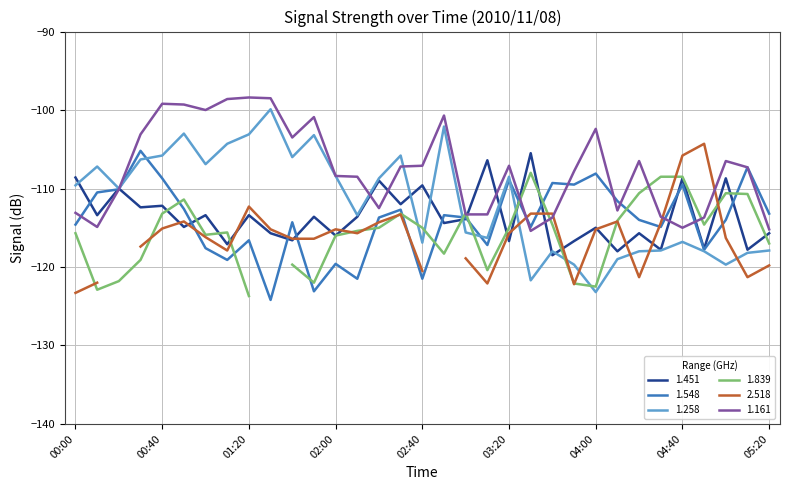

Is the value of 1.451 at 00:20 greater than the value of 1.161 at 01:00?

No